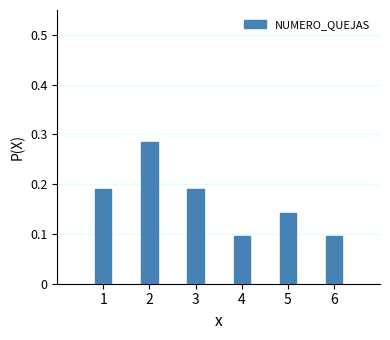

What is the sum of all values?

1.0